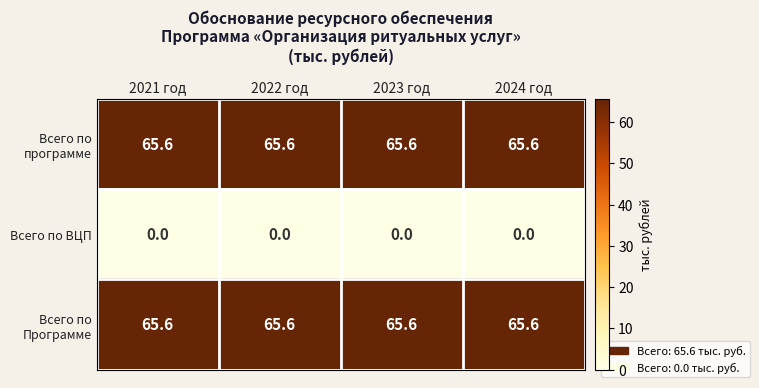

What is the sum of the Всего по программе values at 2022 год and 2023 год?

131.2